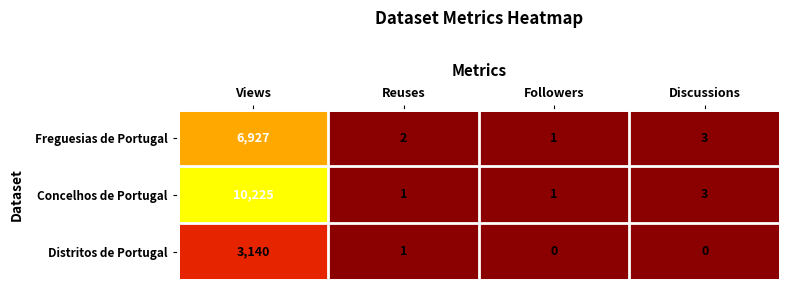

Rank the series by their maximum value, from highest to lowest.

Concelhos de Portugal, Freguesias de Portugal, Distritos de Portugal